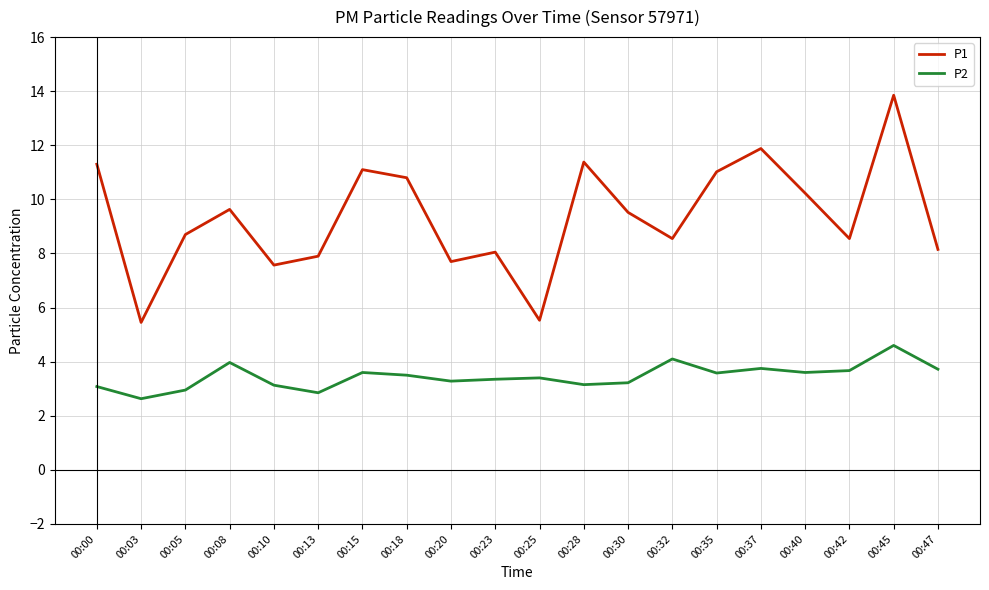

Which series has the largest total across all categories?

P1